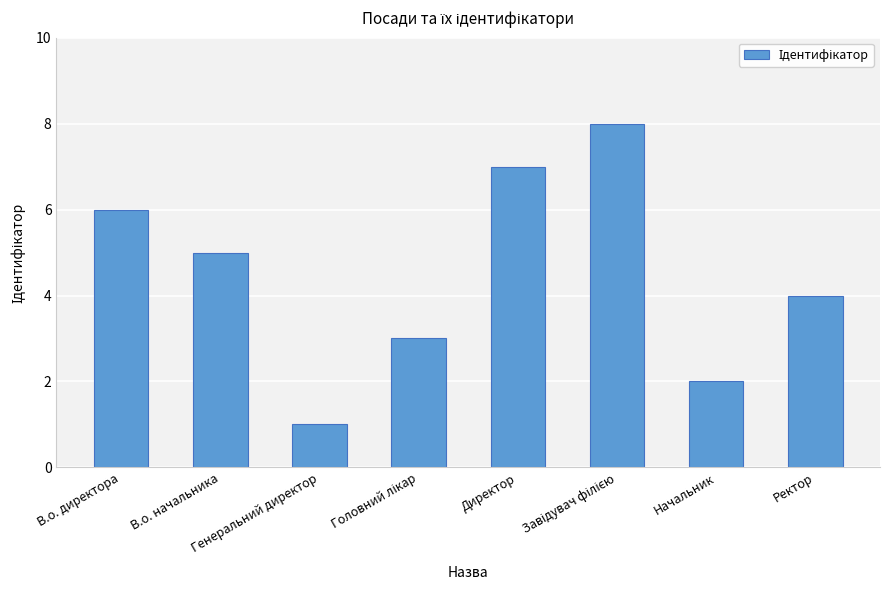

What is the sum of all values?

36